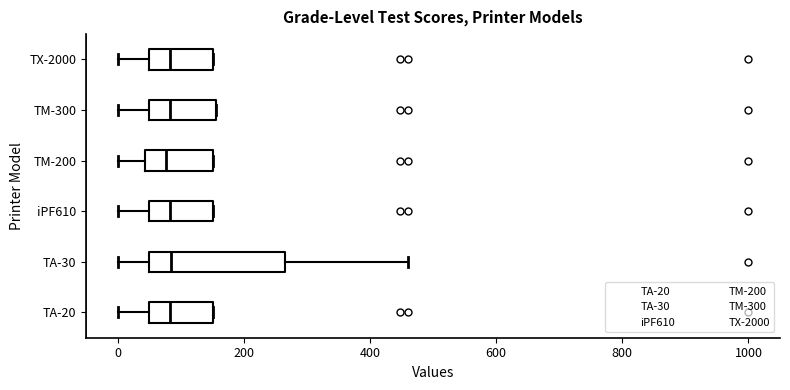

Reading bottom to top, read every box against the x-axis: the position of its median line, the range the box covers, and the ends of its whiskers. The values are not printed on the chart, so give them approximately, as read against the axis.

TA-20: median 80, box 40 to 160, whiskers 0 to 160
TA-30: median 80, box 60 to 260, whiskers 0 to 460
iPF610: median 80, box 60 to 160, whiskers 0 to 160
TM-200: median 80, box 40 to 160, whiskers 0 to 160
TM-300: median 80, box 60 to 160, whiskers 0 to 160
TX-2000: median 80, box 40 to 160, whiskers 0 to 160